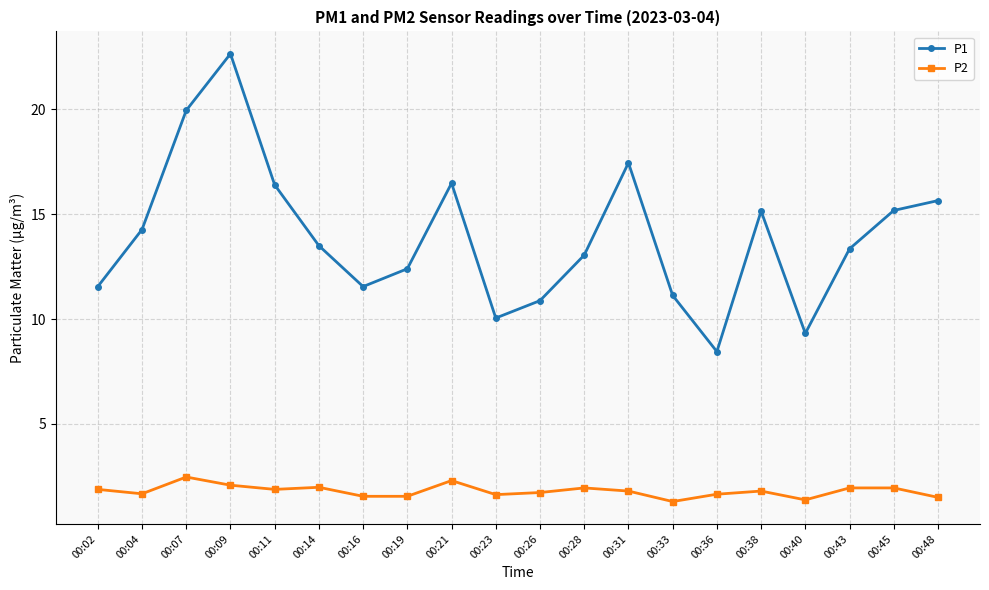

What is the difference between the P1 values at 00:14 and 00:26?

2.6